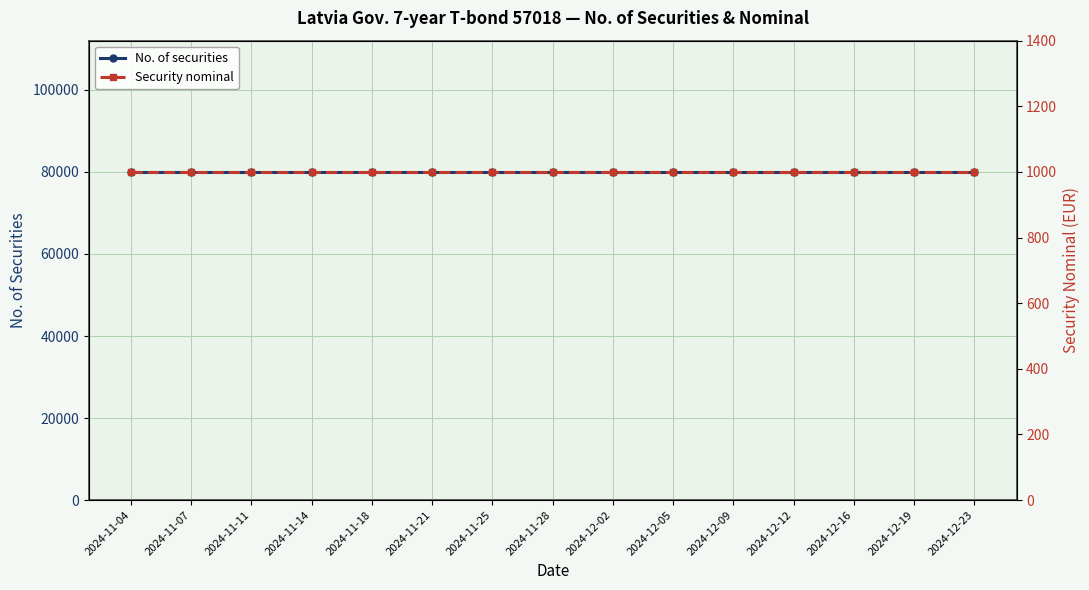

What is the label of the 7th point from the left?

2024-11-25